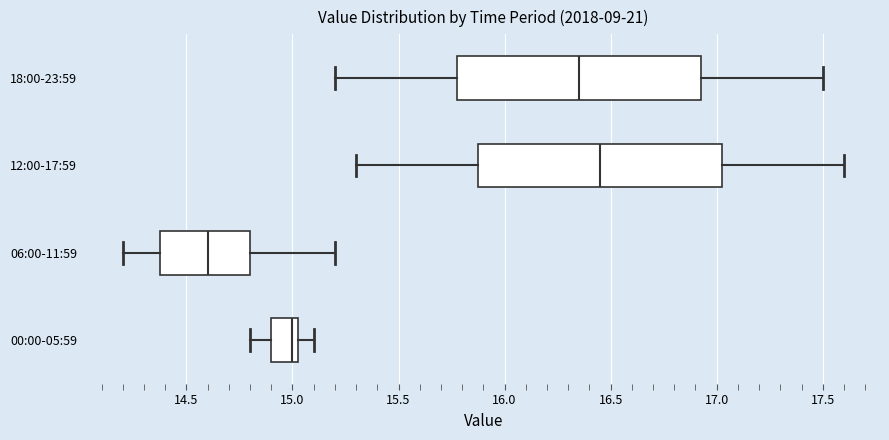

Reading bottom to top, read every box against the x-axis: the position of its median line, the range the box covers, and the ends of its whiskers. The values are not printed on the chart, so give them approximately, as read against the axis.

00:00-05:59: median 15.00, box 14.90 to 15.05, whiskers 14.80 to 15.10
06:00-11:59: median 14.60, box 14.40 to 14.80, whiskers 14.20 to 15.20
12:00-17:59: median 16.45, box 15.90 to 17.05, whiskers 15.30 to 17.60
18:00-23:59: median 16.35, box 15.80 to 16.95, whiskers 15.20 to 17.50